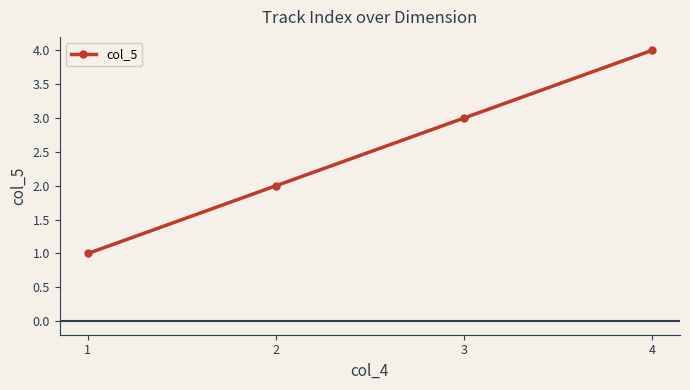

Reading left to right, extract all data points from this chart.

1=1	2=2	3=3	4=4